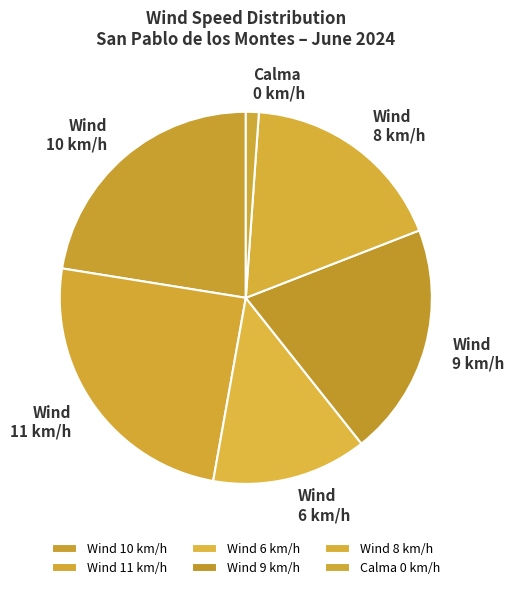

Which slice is the largest?

Wind 11 km/h